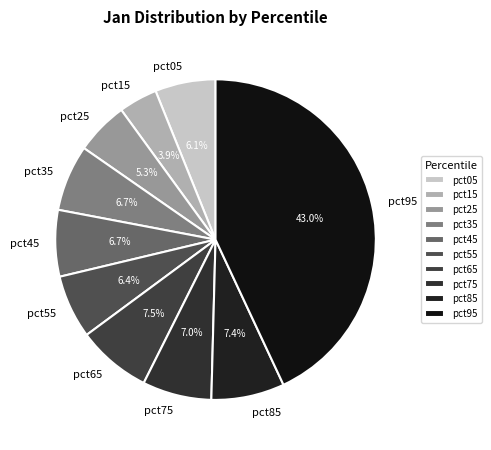

To the nearest percent, what is the average slice percentage?

10%